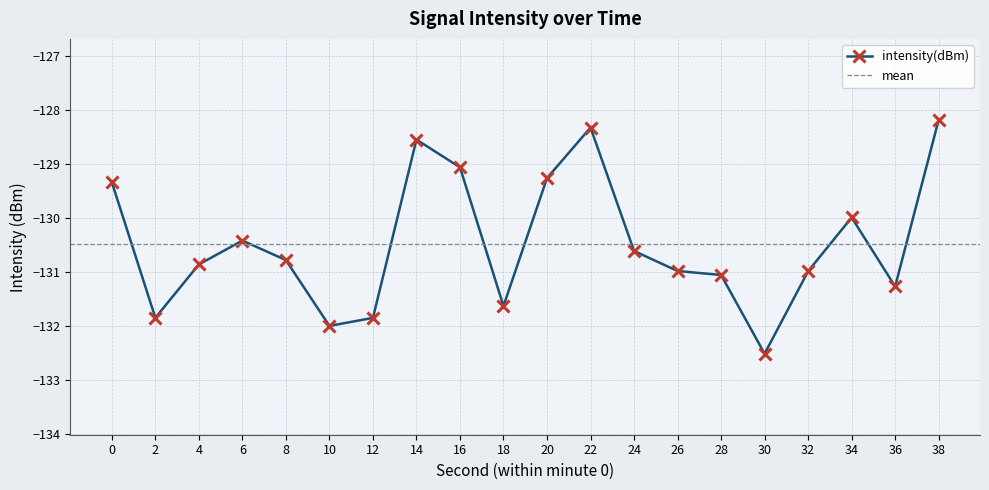

Reading left to right, list all the values displayed in this chart.

0=-129.3	2=-131.8	4=-130.9	6=-130.4	8=-130.8	10=-132.0	12=-131.8	14=-128.5	16=-129.1	18=-131.6	20=-129.3	22=-128.3	24=-130.6	26=-131.0	28=-131.0	30=-132.5	32=-131.0	34=-130.0	36=-131.3	38=-128.2